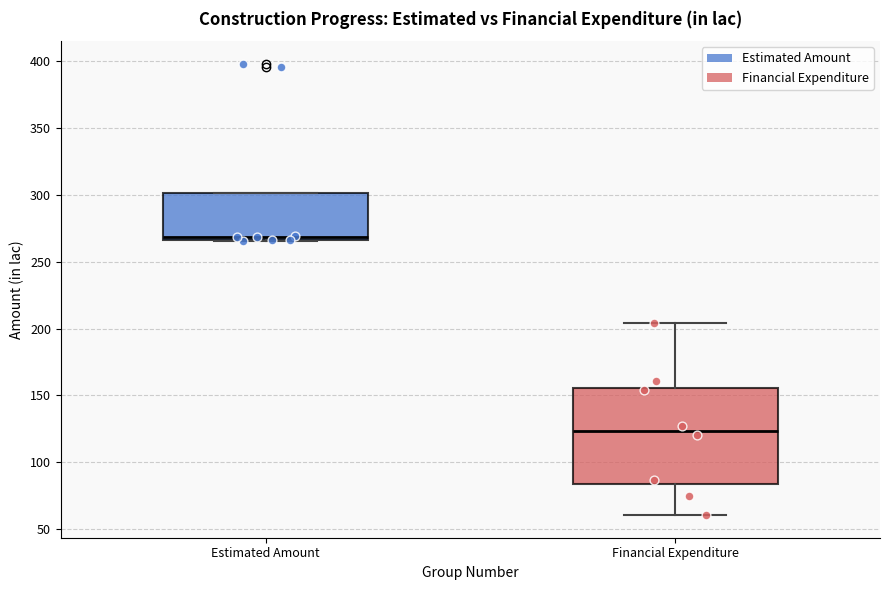

Where is the lower edge of the box for Estimated Amount on the y-axis? The values are not printed on the chart, so give them approximately, as read against the axis.

265